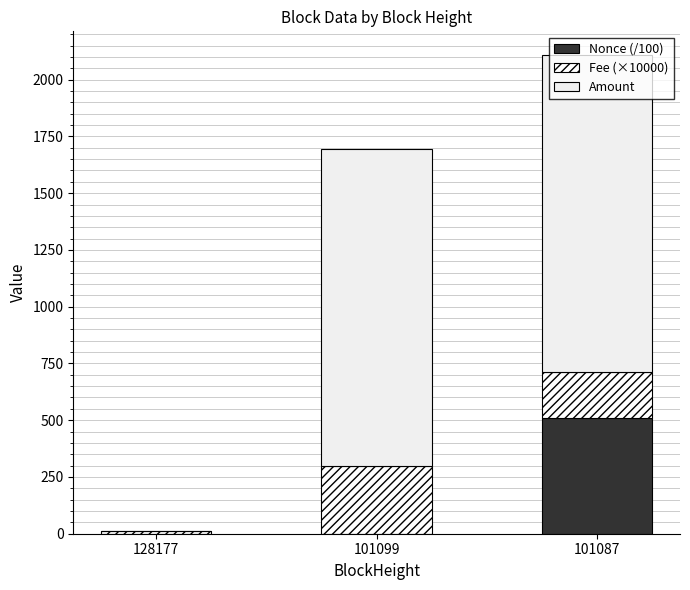

Count the number of data series in this chart.

3